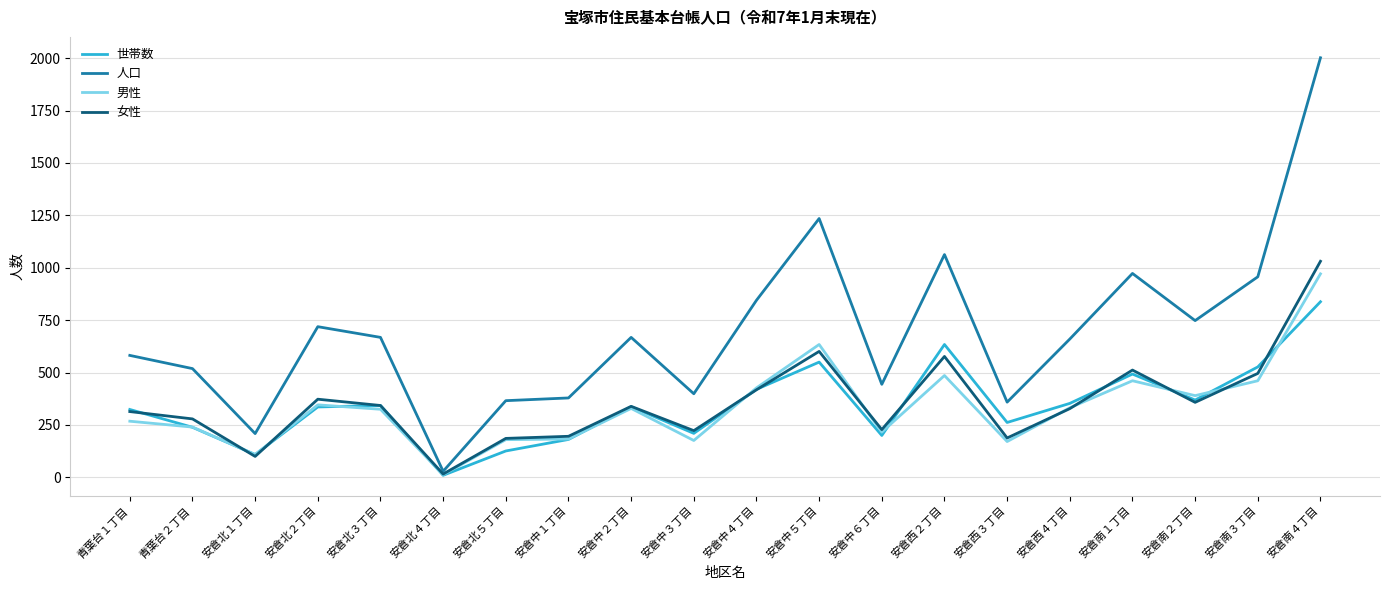

What is the approximate value of 男性 at 安倉北４丁目, to the nearest 10?

10